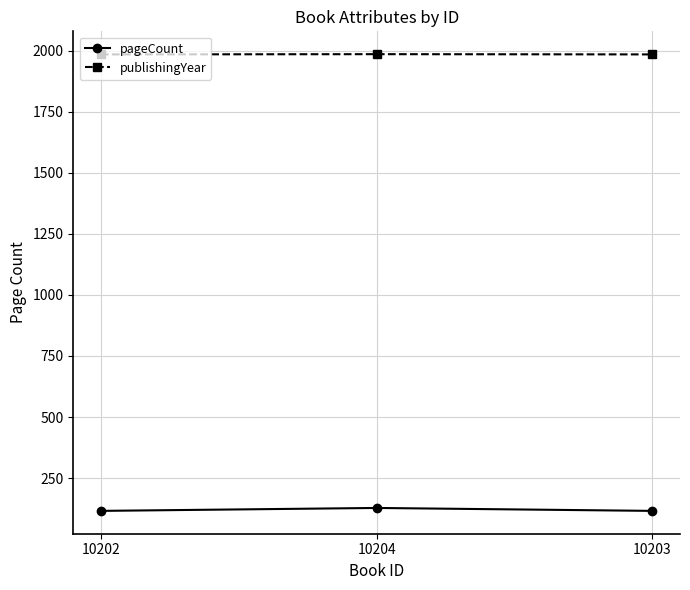

What is the average value of the pageCount series?

120